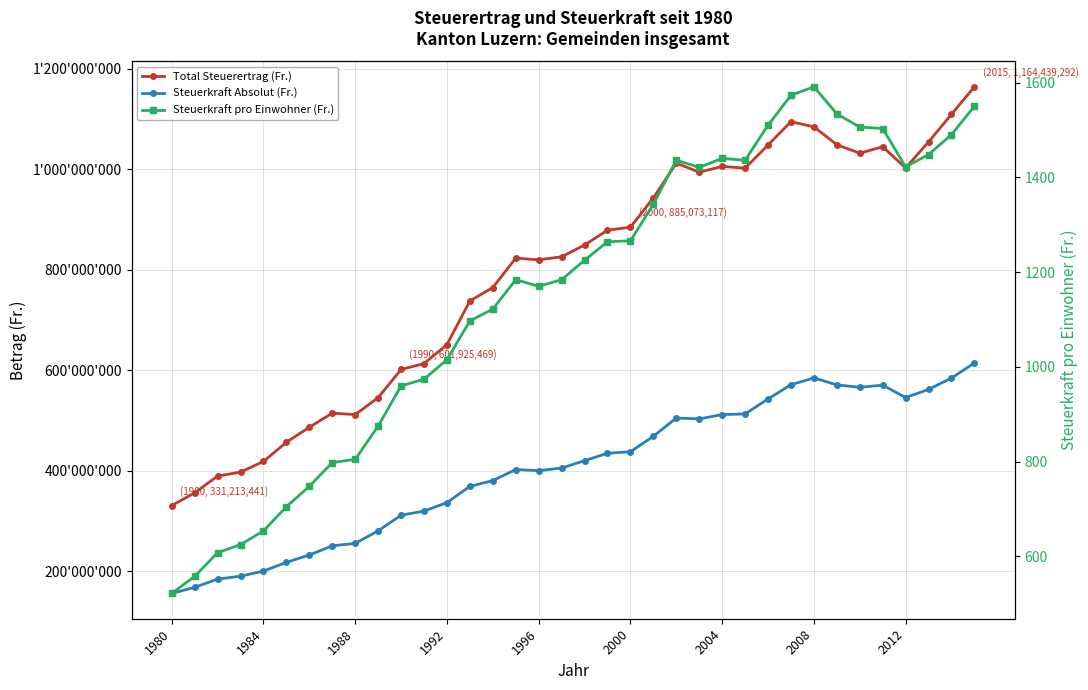

Count the number of categories in the chart.

36